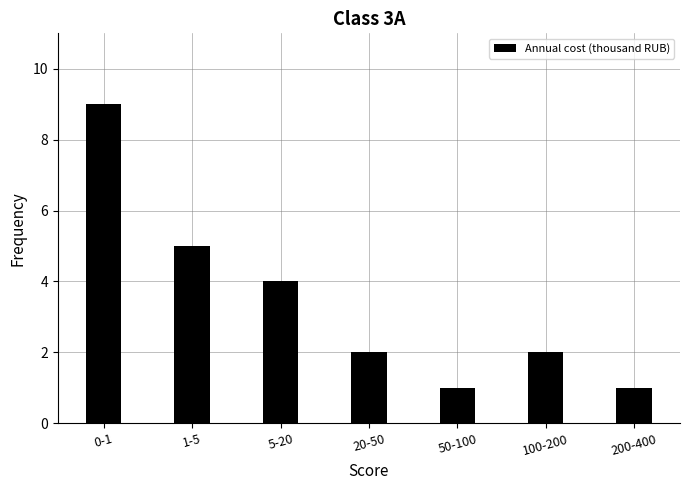

Reading left to right, what are all the values shown in this chart?

0-1=9	1-5=5	5-20=4	20-50=2	50-100=1	100-200=2	200-400=1